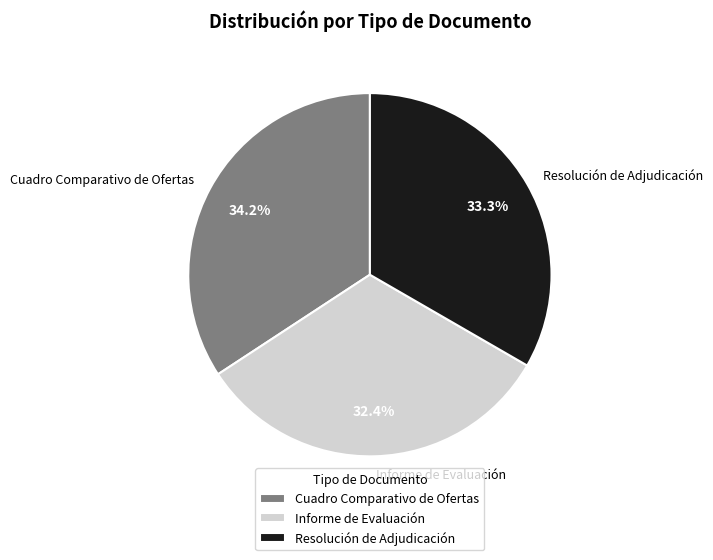

Approximately how many times larger is the value at Informe de Evaluación compared to Resolución de Adjudicación?

1.0